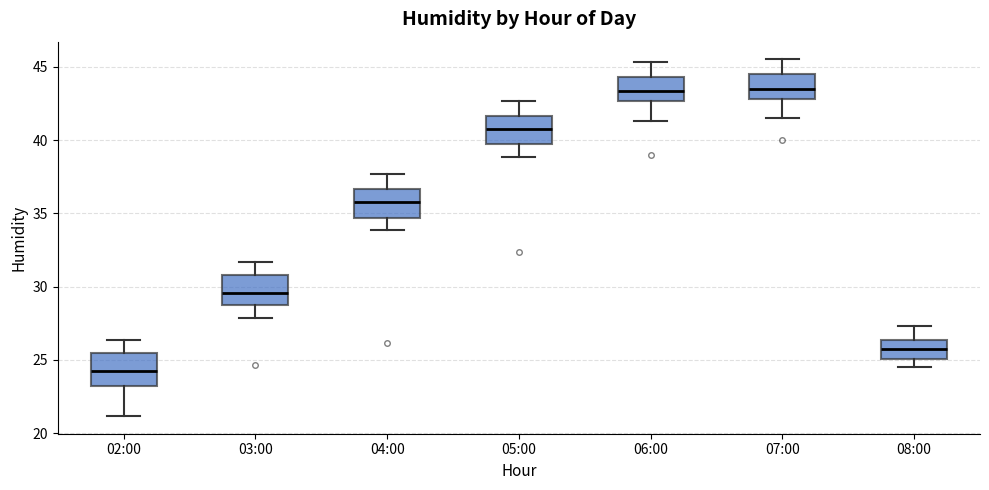

Where does the lower whisker of the box for 06:00 end on the y-axis? The values are not printed on the chart, so give them approximately, as read against the axis.

41.5